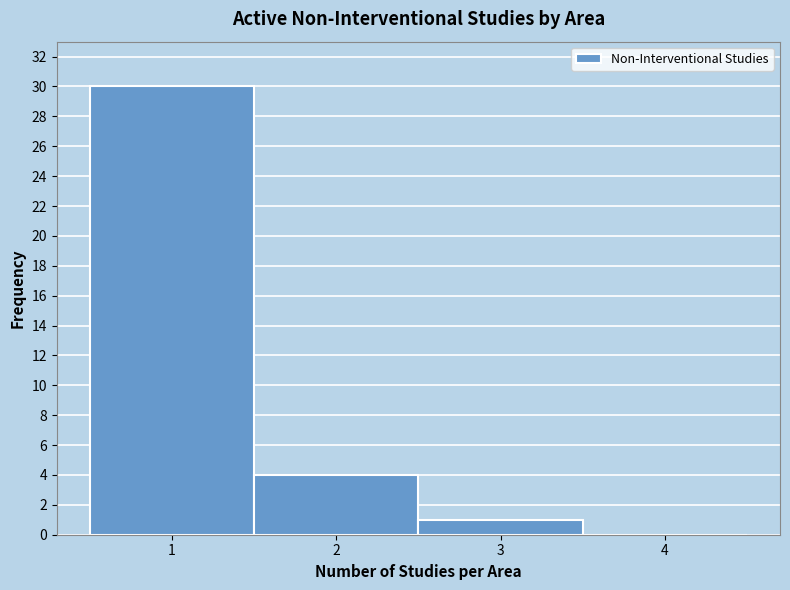

What is the height of the bar covering 2.5 to 3.5 on the x-axis? The values are not printed on the chart, so give them approximately, as read against the axis.

1